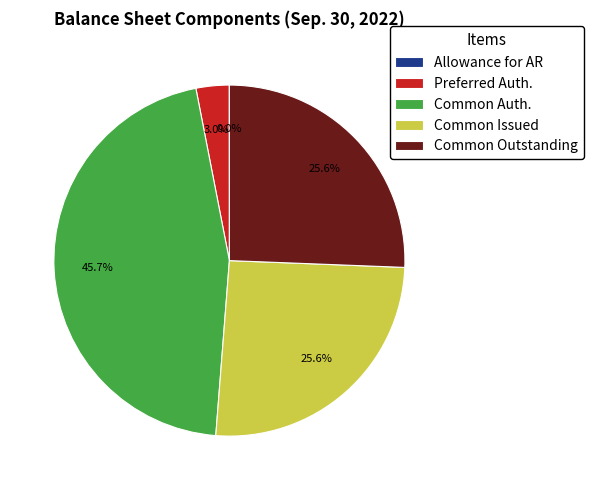

Which slice is the largest?

Common Auth.